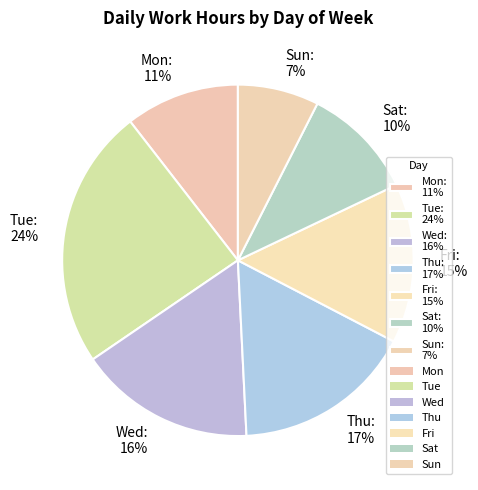

Which category has the biggest portion of the pie?

Tue: 24%